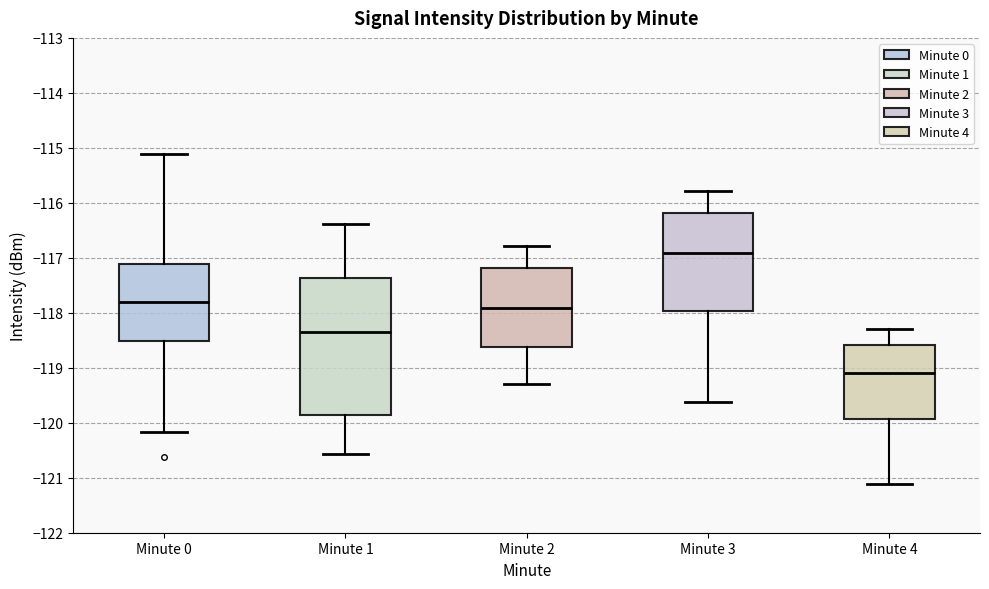

Reading left to right, read every box against the y-axis: the position of its median line, the range the box covers, and the ends of its whiskers. The values are not printed on the chart, so give them approximately, as read against the axis.

Minute 0: median -117.8, box -118.5 to -117.1, whiskers -120.2 to -115.1
Minute 1: median -118.3, box -119.9 to -117.4, whiskers -120.6 to -116.4
Minute 2: median -117.9, box -118.6 to -117.2, whiskers -119.3 to -116.8
Minute 3: median -116.9, box -118.0 to -116.2, whiskers -119.6 to -115.8
Minute 4: median -119.1, box -119.9 to -118.6, whiskers -121.1 to -118.3